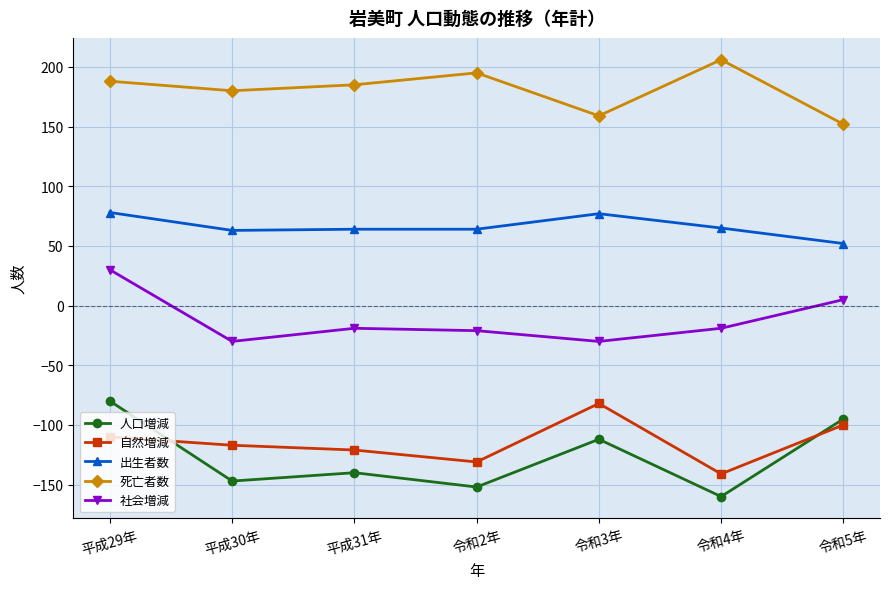

What is the smallest value displayed?

-160